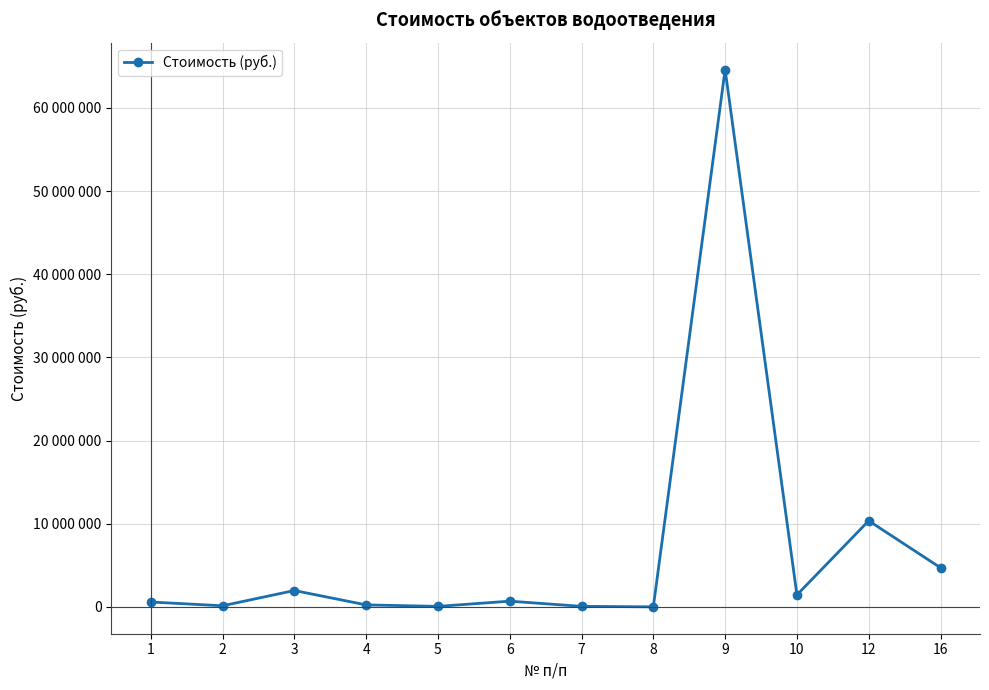

Read the value at 4, to the nearest 10.

246000